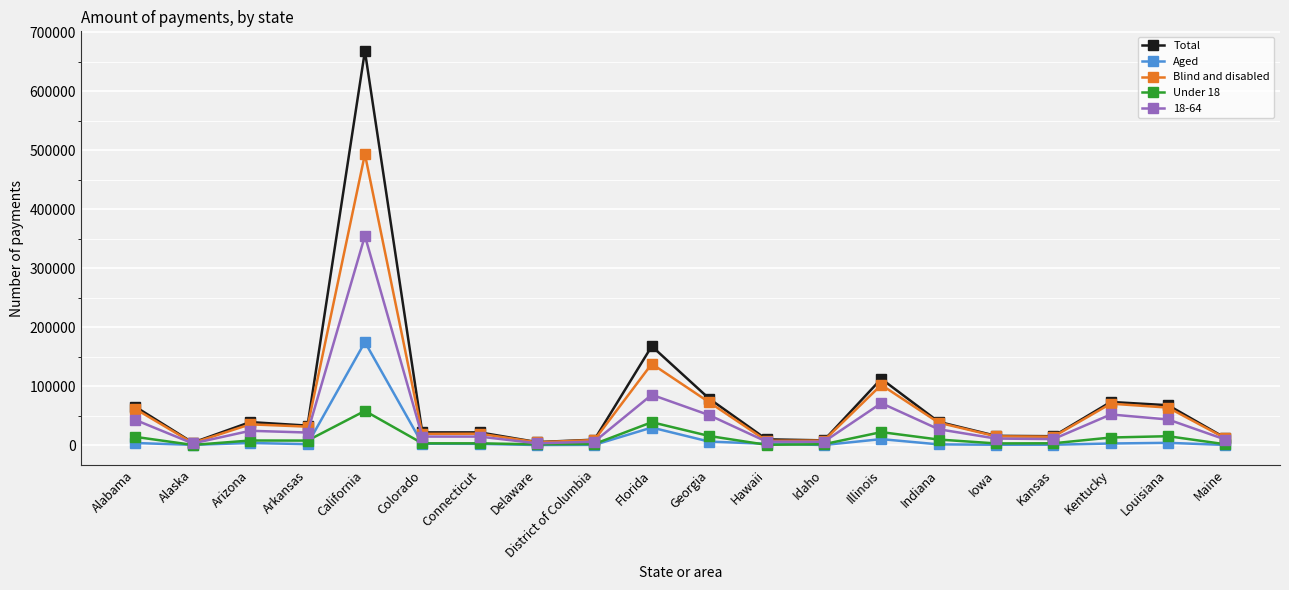

Rank the series by their maximum value, from highest to lowest.

Total, Blind and disabled, 18-64, Aged, Under 18